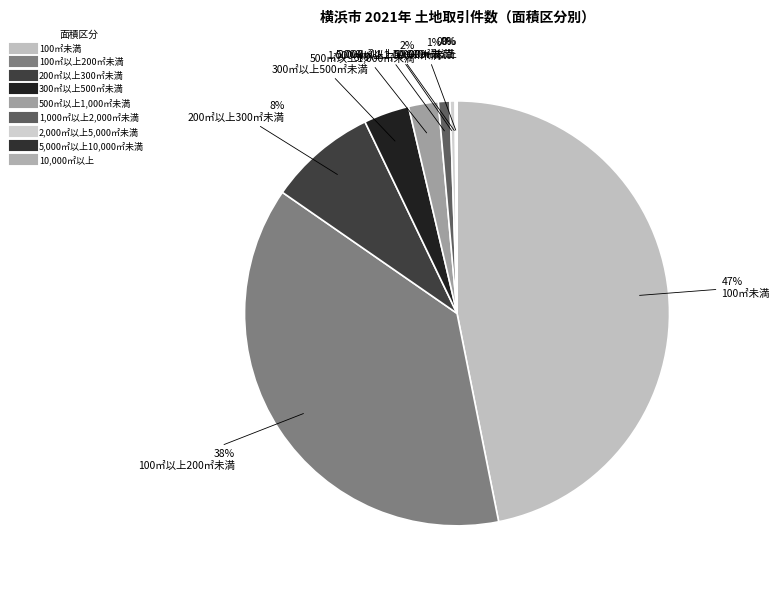

What percentage is the 1,000㎡以上2,000㎡未満 slice, to the nearest percent?

1%